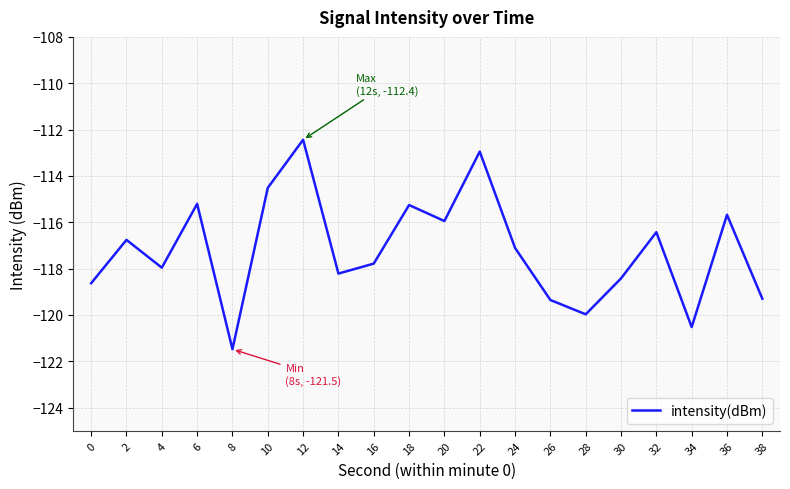

Between 4 and 32, which is larger?

32